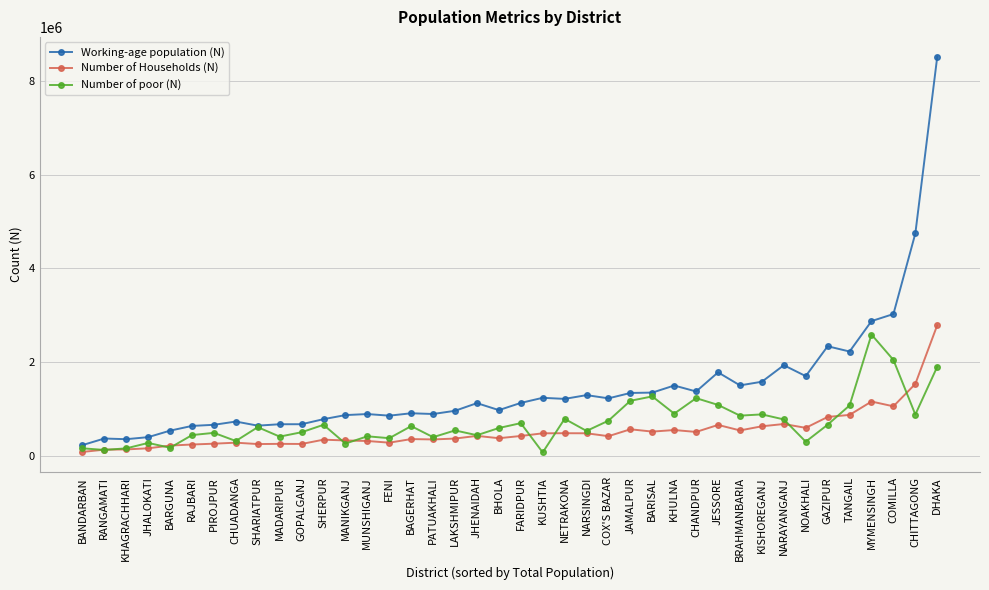

The Number of Households (N) series shows 1158027 at NARAYANGANJ. True or false?

False